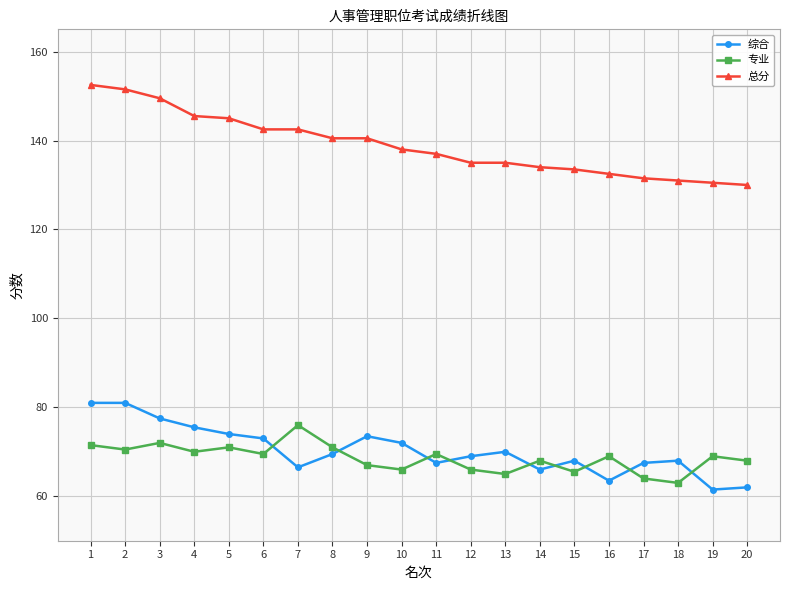

Is it true that 综合 equals 25.0 at 6?

False